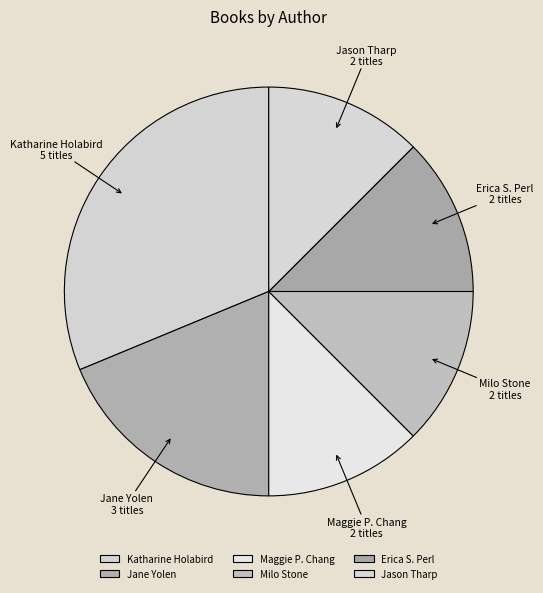

Is it true that Maggie P. Chang is 12% of the pie?

True